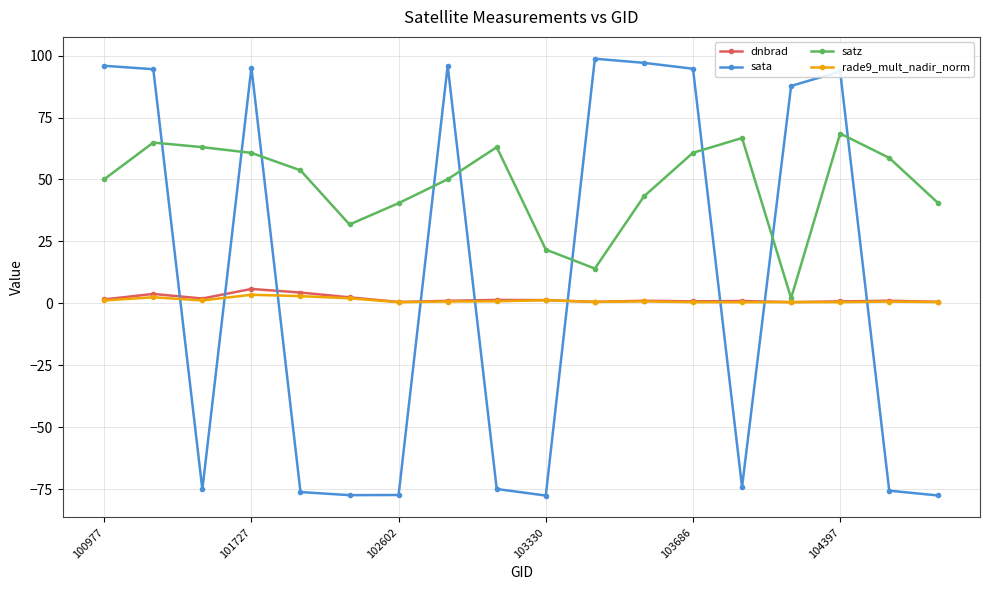

Which series has the widest spread of values?

sata